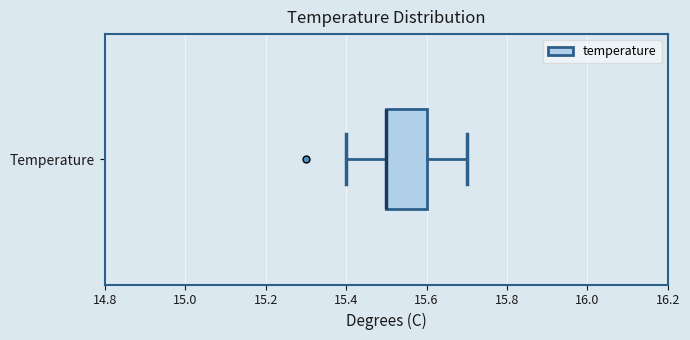

Read this box plot against the x-axis: the position of the median line, the range covered by the box, and the ends of both whiskers. The values are not printed on the chart, so give them approximately, as read against the axis.

median 15.5 (drawn on the box's left edge), box 15.5 to 15.6, whiskers 15.4 to 15.7